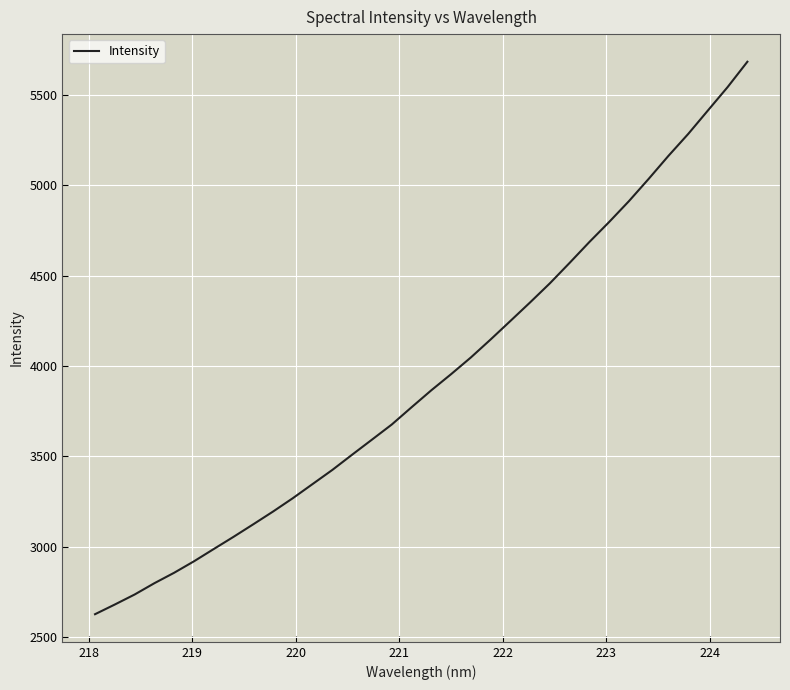

How many series are shown in this chart?

1